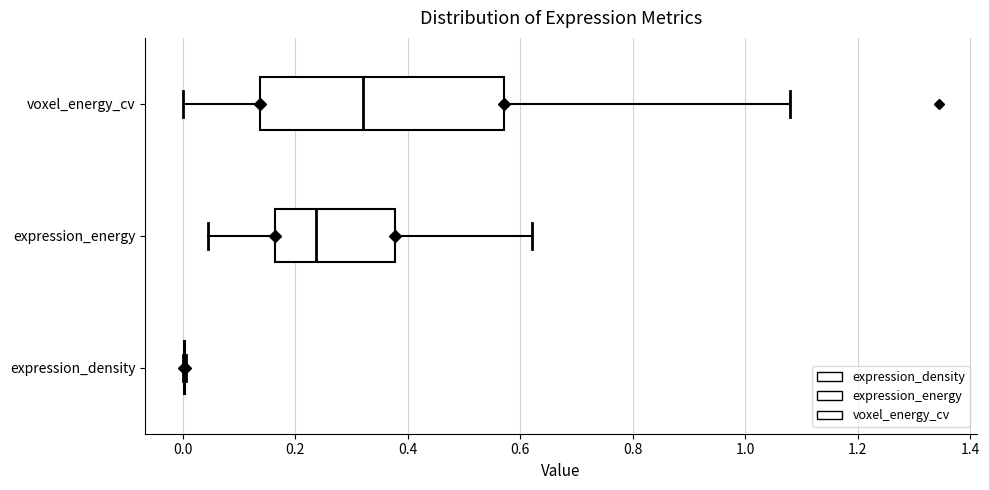

Comparing the boxes themselves (not the whiskers), which one is the widest?

voxel_energy_cv